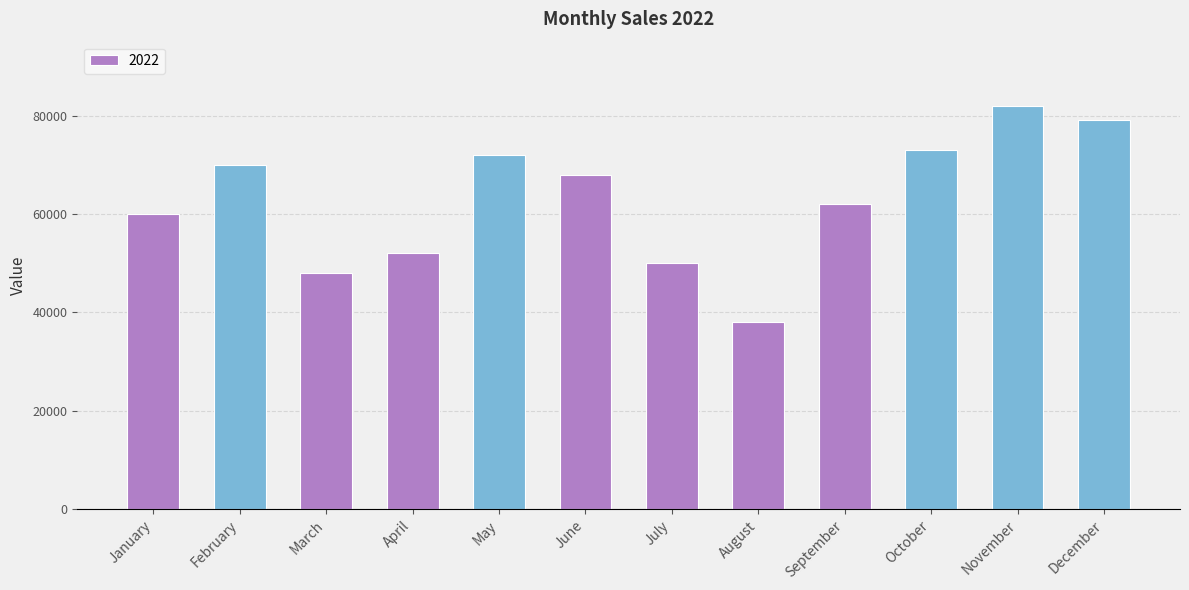

List the labels in order of value, largest first.

November, December, October, May, February, June, September, January, April, July, March, August